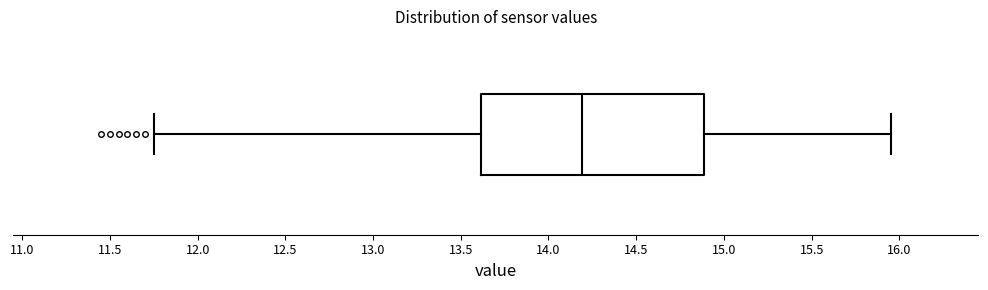

Transcribe this box plot: give where the median line is, the range the box spans, and where the two whiskers end, as read against the x-axis. The values are not printed on the chart, so give them approximately, as read against the axis.

median 14.20, box 13.60 to 14.90, whiskers 11.75 to 15.95